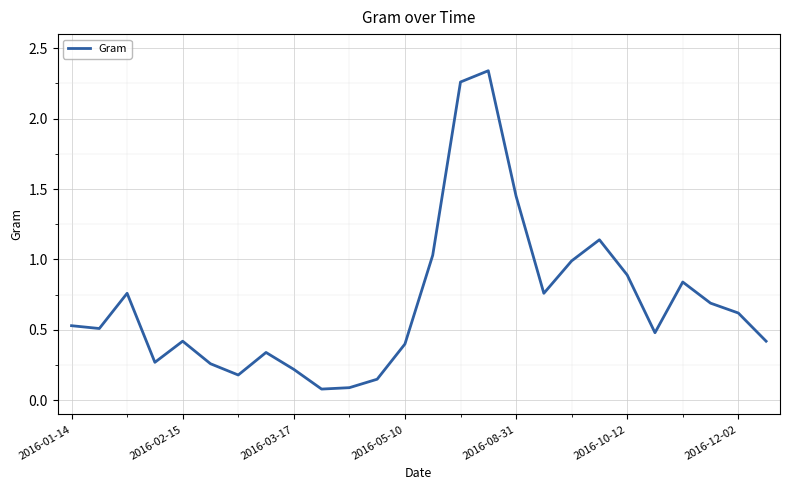

How many lines are shown in the chart?

1